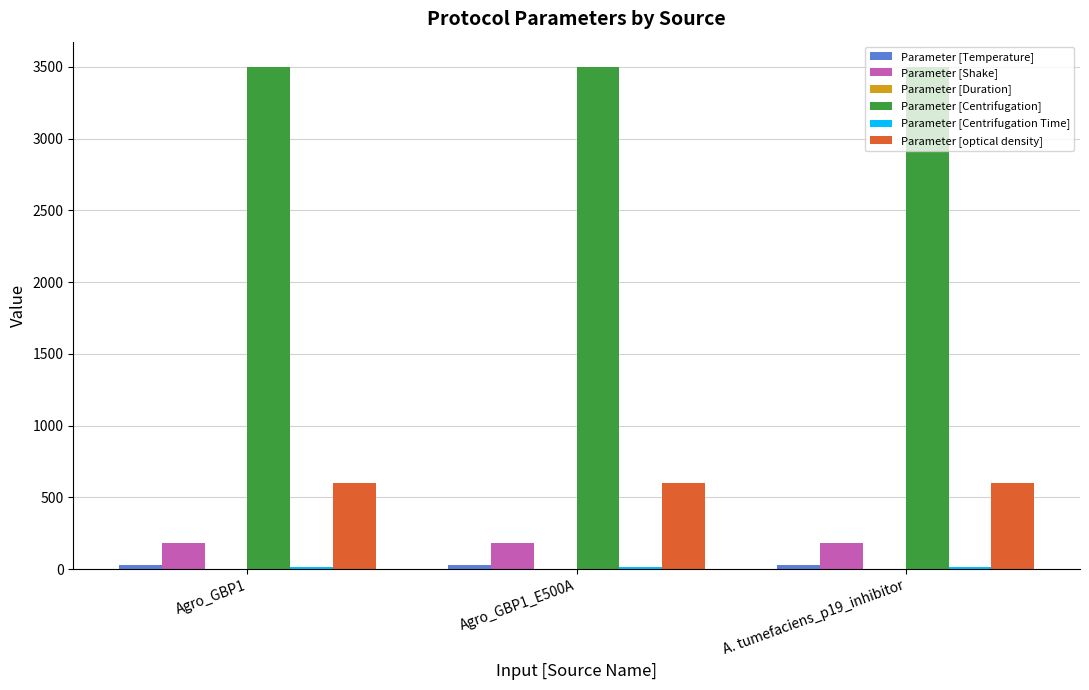

What is the sum of all Parameter [Centrifugation] values?

10500